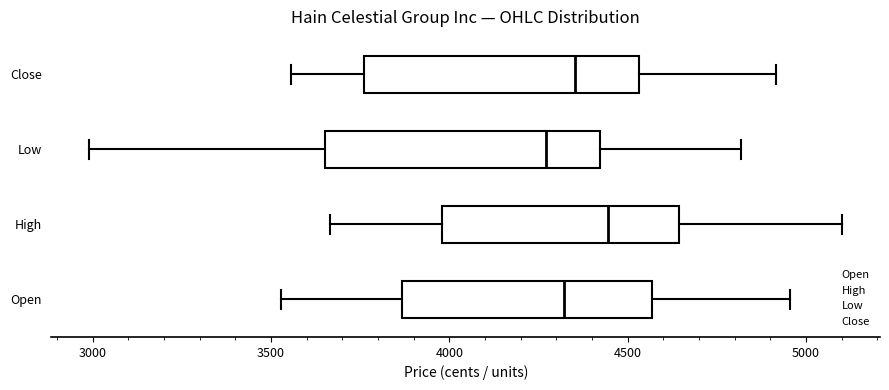

Where does the left whisker of the box for High end on the x-axis? The values are not printed on the chart, so give them approximately, as read against the axis.

3650